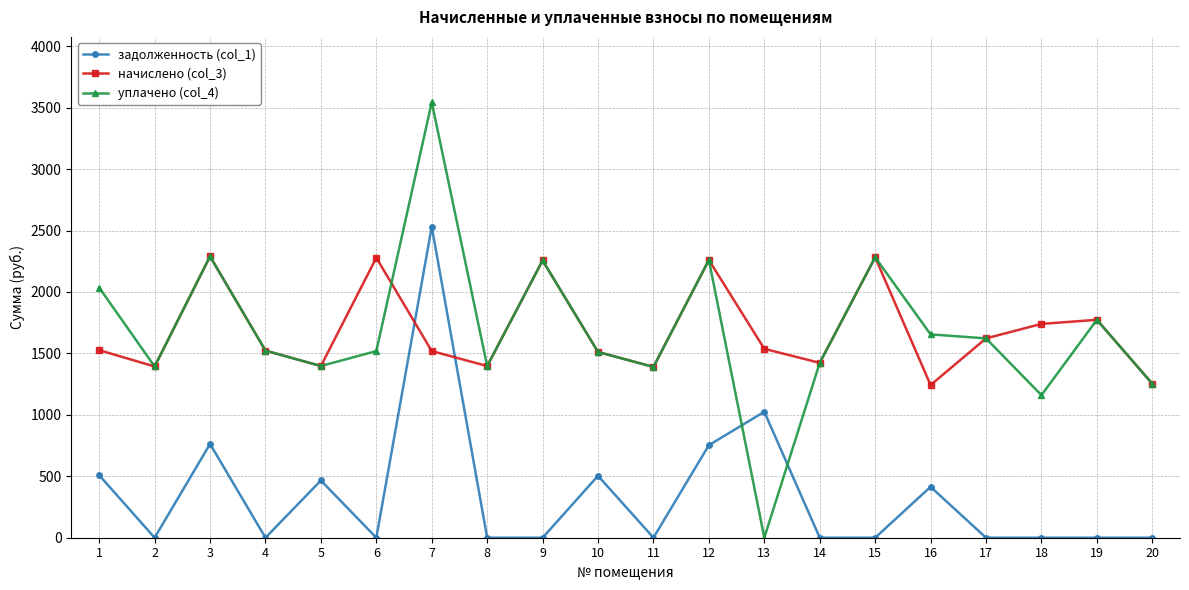

Which category has the lowest value in the уплачено (col_4) series?

13